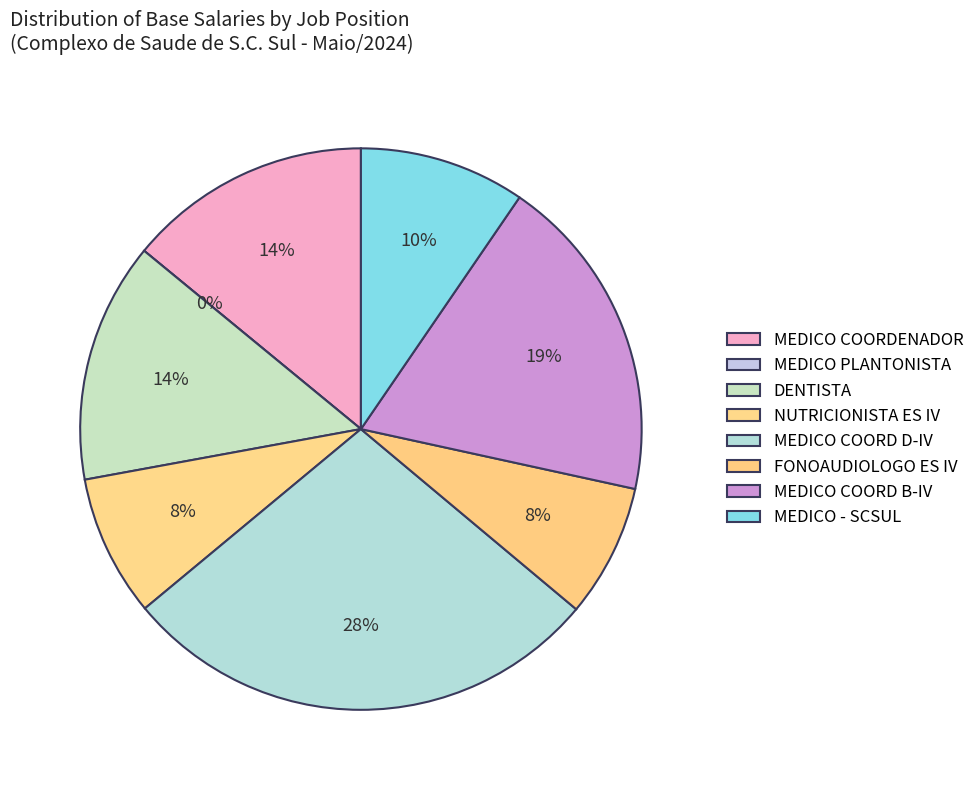

Is there a majority slice in this chart?

No